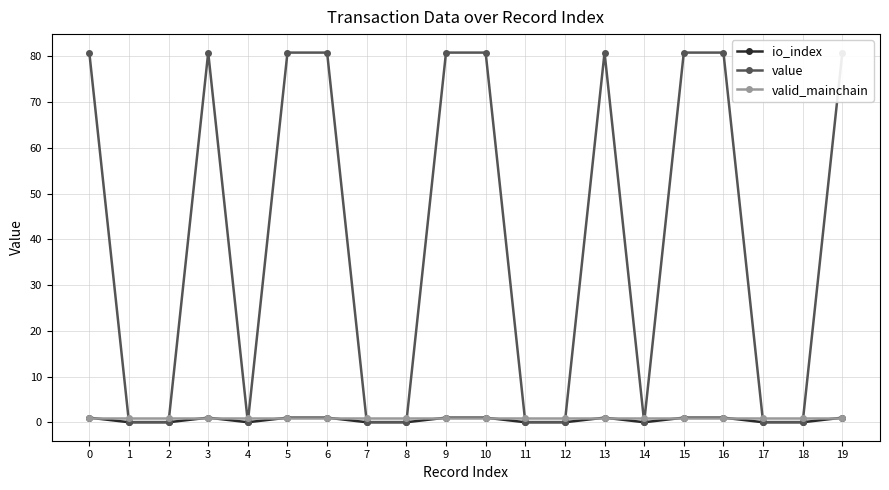

What is the difference between the maximum and minimum values in the value series?

80.8